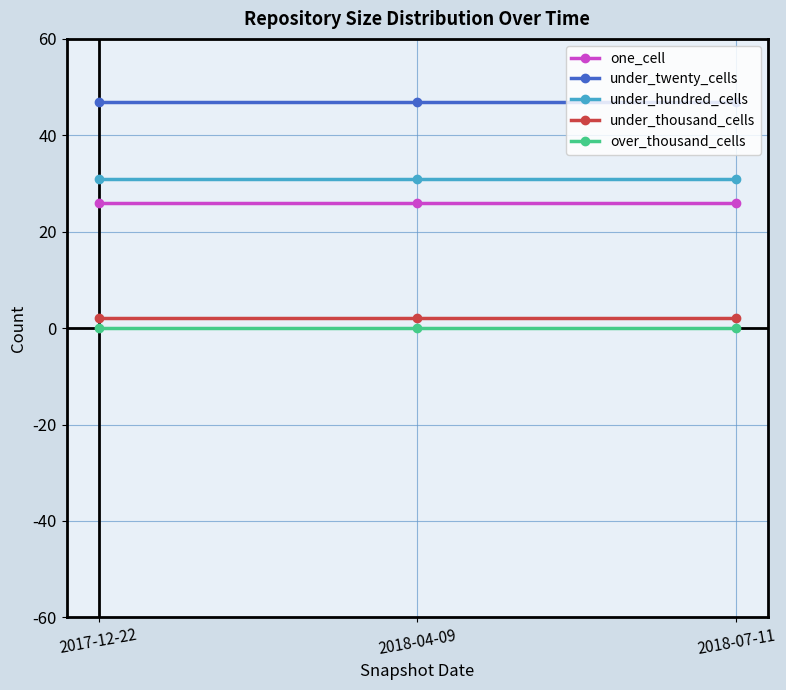

How many lines are shown in the chart?

5